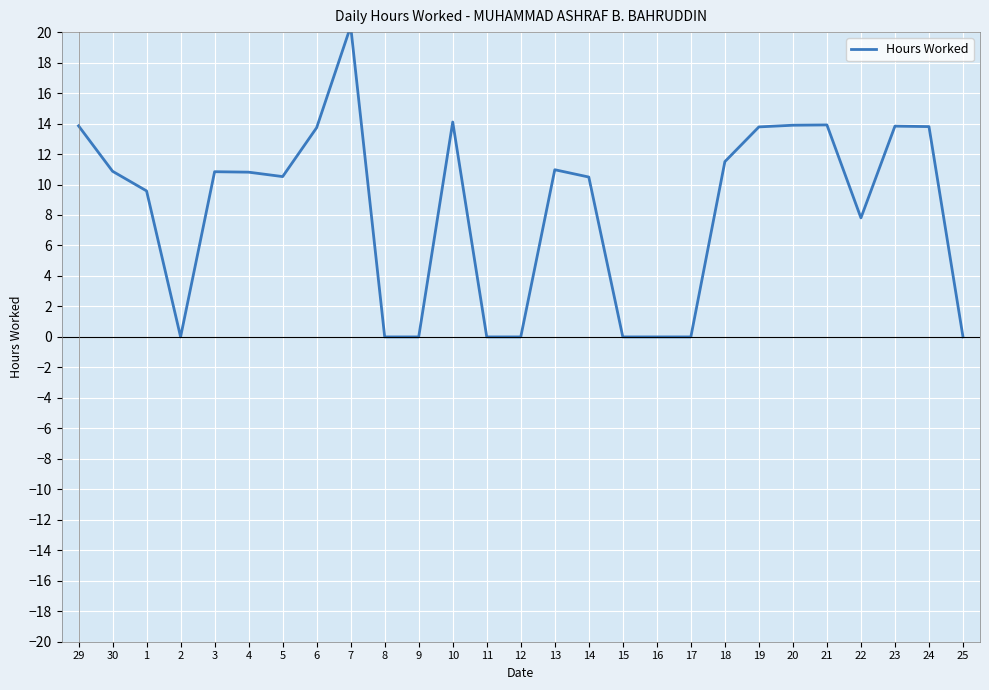

What position from the left is 13?

15